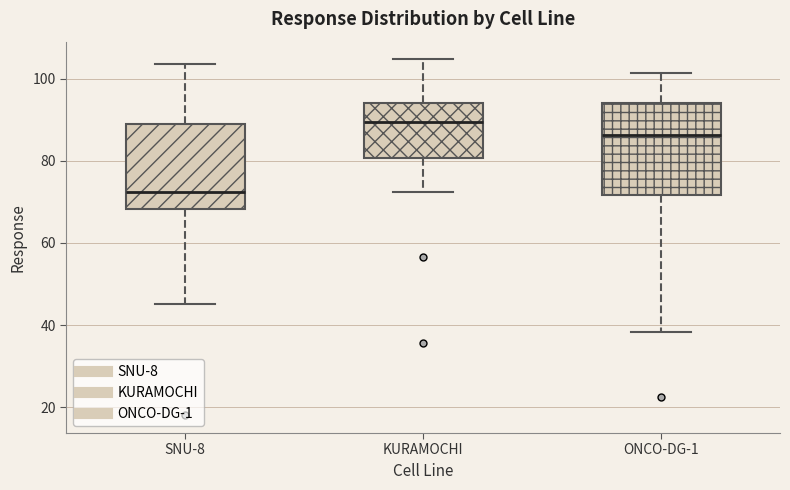

Where is the lower edge of the box for ONCO-DG-1 on the y-axis? The values are not printed on the chart, so give them approximately, as read against the axis.

72